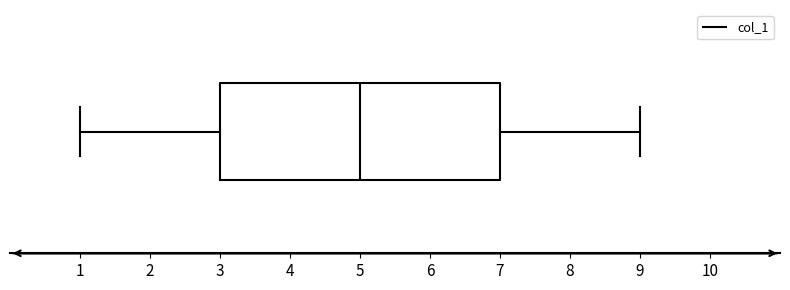

Where is the right edge of the box on the x-axis? The values are not printed on the chart, so give them approximately, as read against the axis.

7